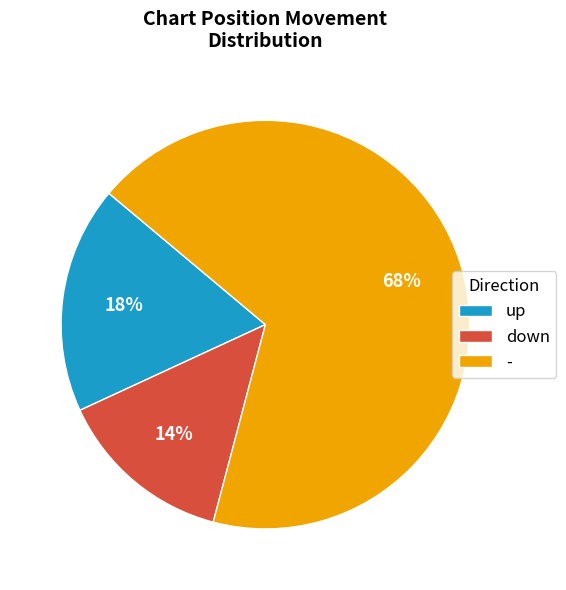

Count the number of slices in the pie.

3